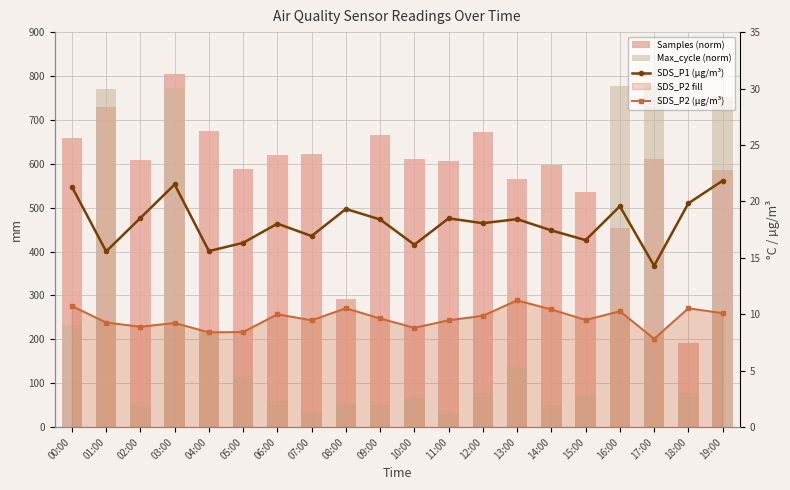

True or false: SDS_P1 (µg/m³) has a value of 14.3 at 19:00.

False